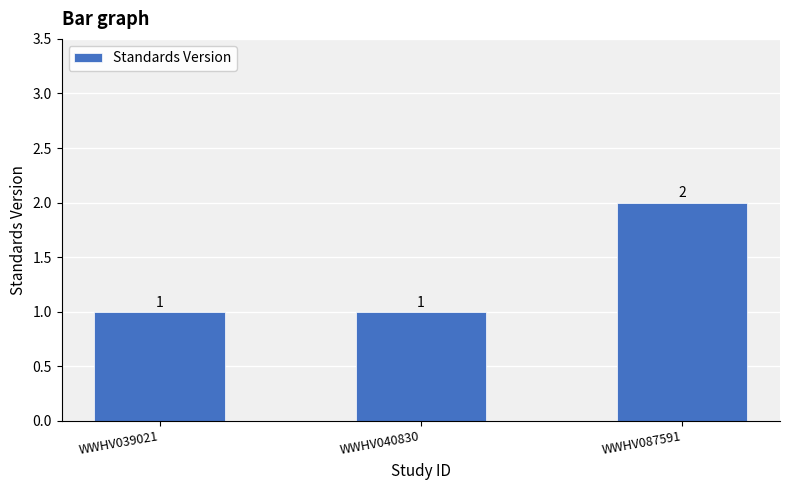

Read the value at WWHV087591.

2